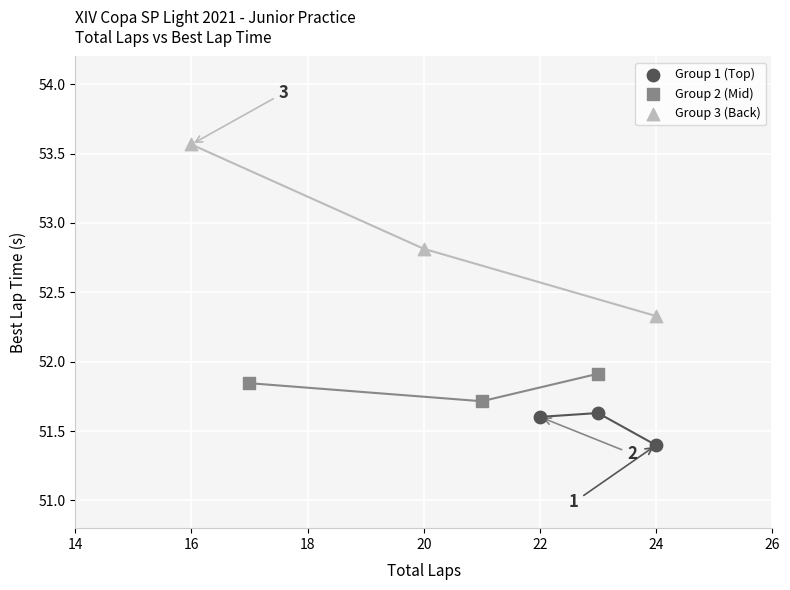

Which series reaches the minimum Y coordinate?

Group 1 (Top)